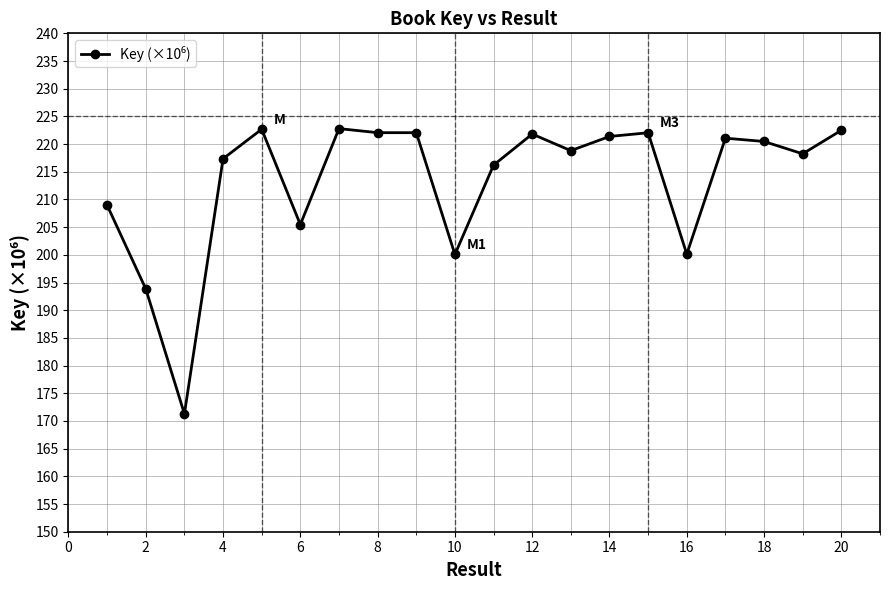

What is the value of the 10th point from the left?

200.1